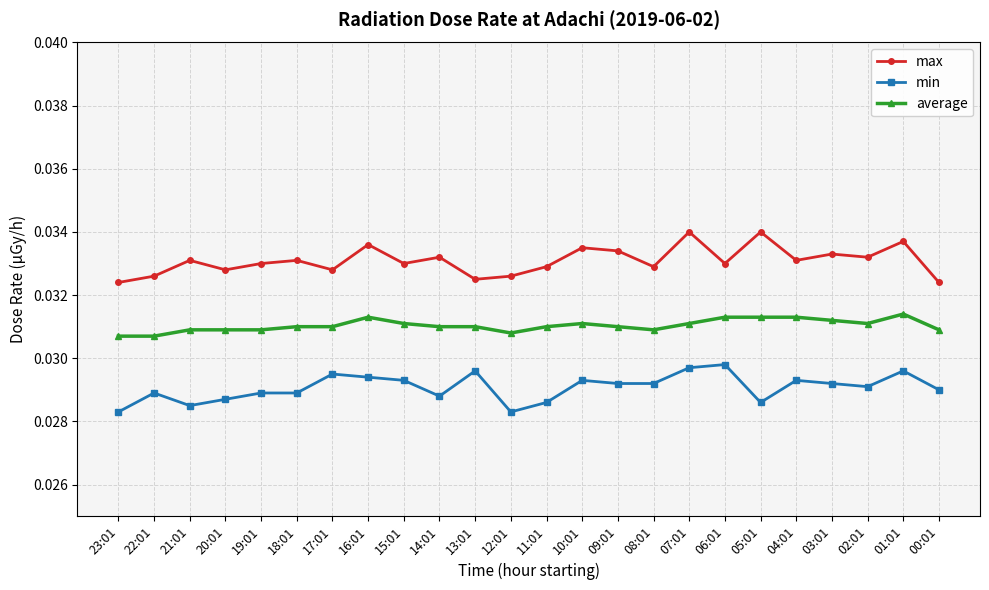

Where is the first local maximum for min?

22:01